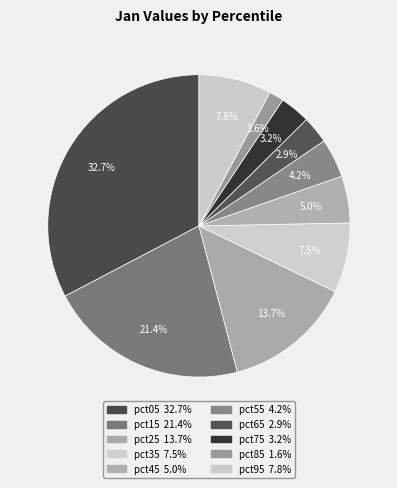

To the nearest percent, what percentage of the pie is pct15?

21%